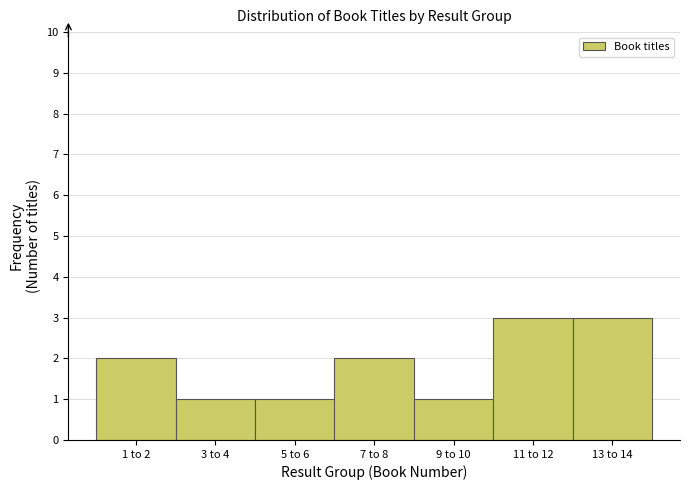

Reading right to left, extract all data points from this chart.

13 to 14=3	11 to 12=3	9 to 10=1	7 to 8=2	5 to 6=1	3 to 4=1	1 to 2=2